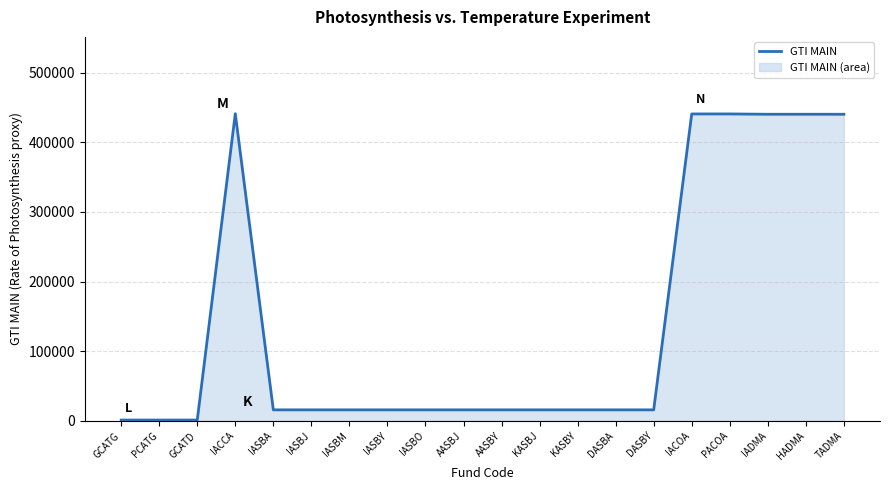

What is the label of the 4th point from the right?

PACOA